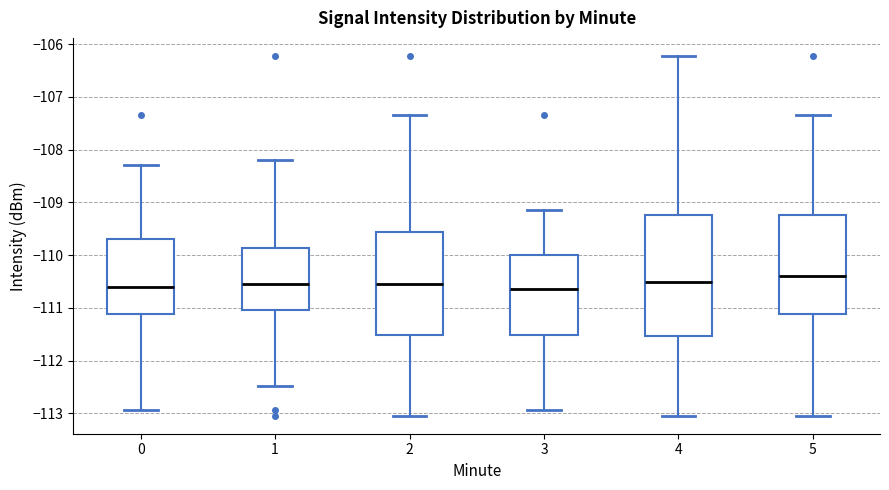

Where is the upper edge of the box at x = 1 on the y-axis? The values are not printed on the chart, so give them approximately, as read against the axis.

-109.9